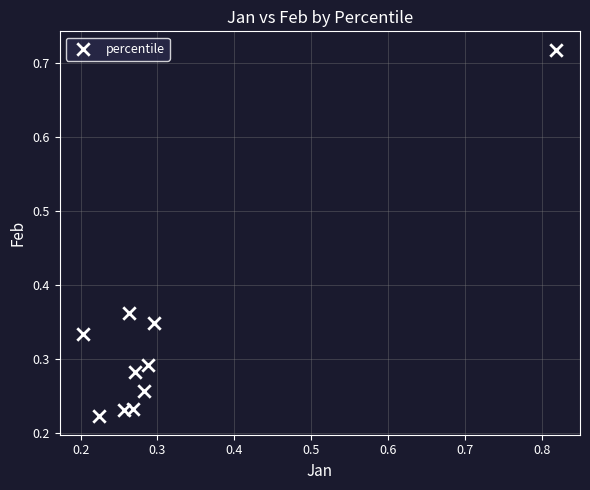

What is the range of Y values (max minus min)?

0.5